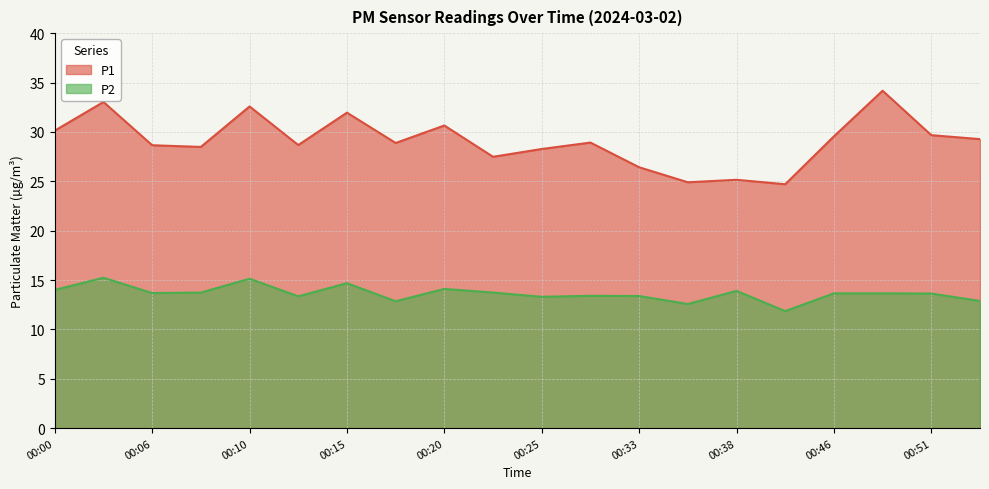

Does the chart have visible grid lines?

Yes